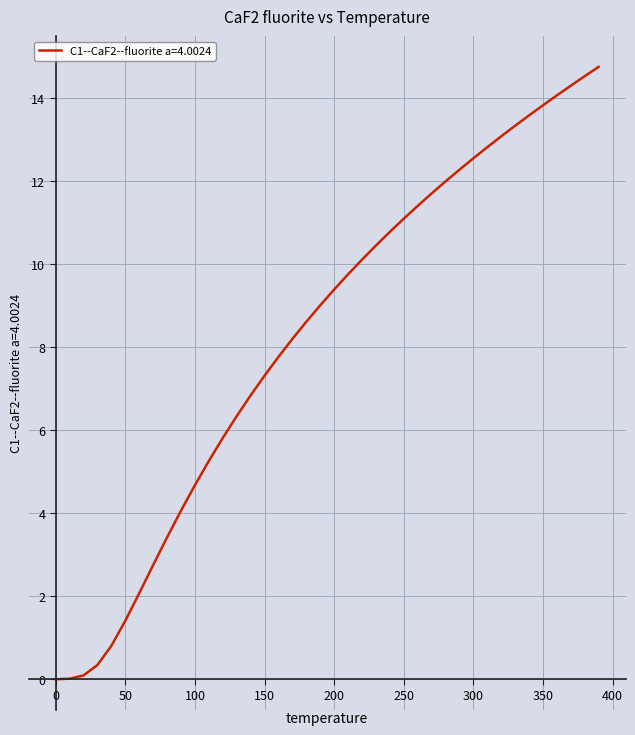

What is the average value?

8.3